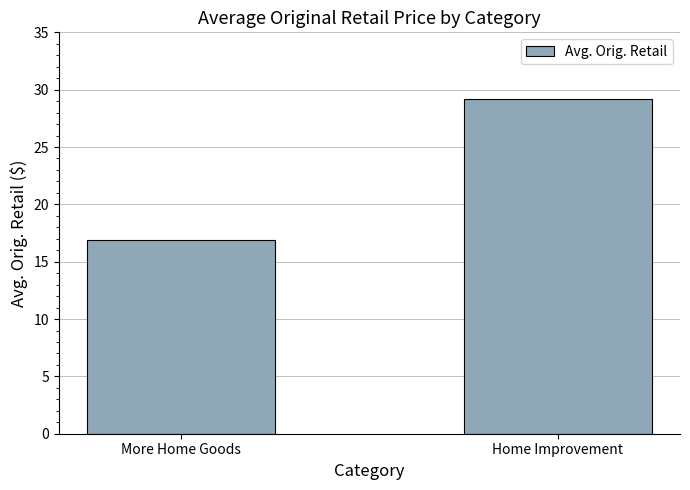

Where is the data nearest to the value 23?

More Home Goods